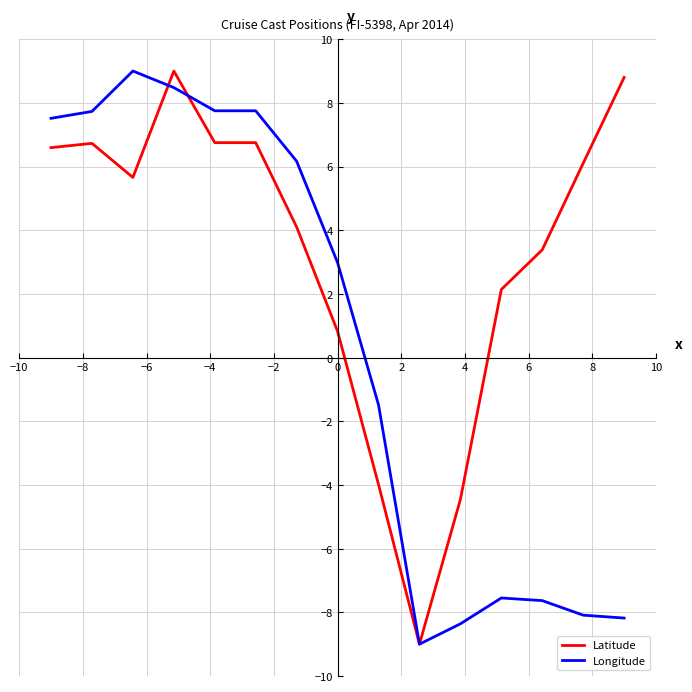

List the series in order of their overall mean, lowest first.

Longitude, Latitude